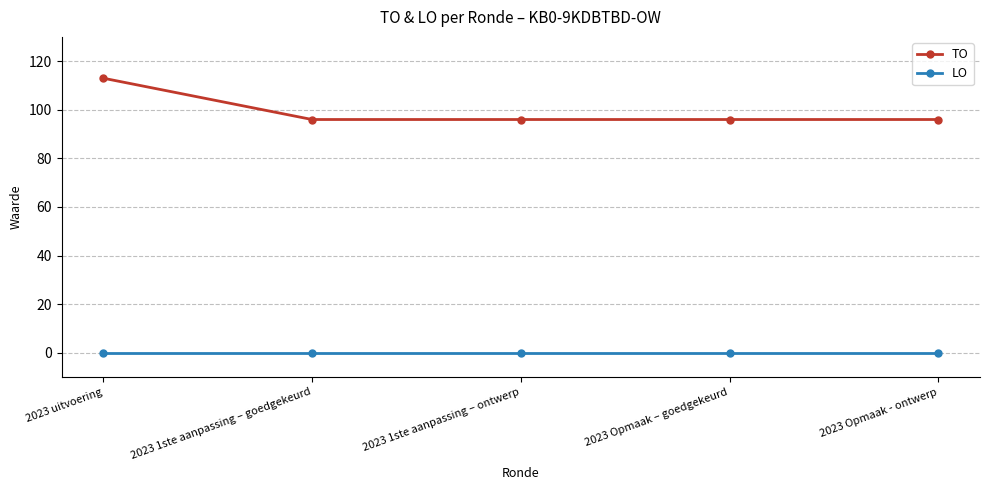

At how many categories does at least one series exceed 103?

1